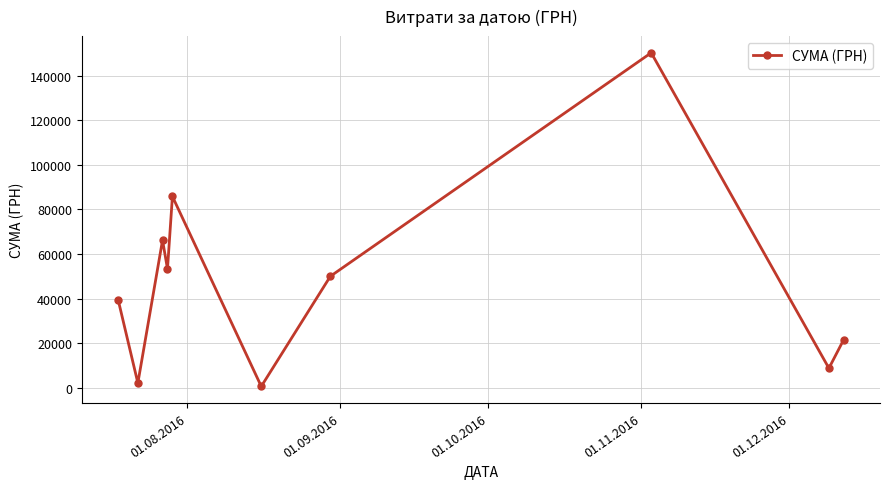

True or false: the data has more than 0 interior local peaks.

True